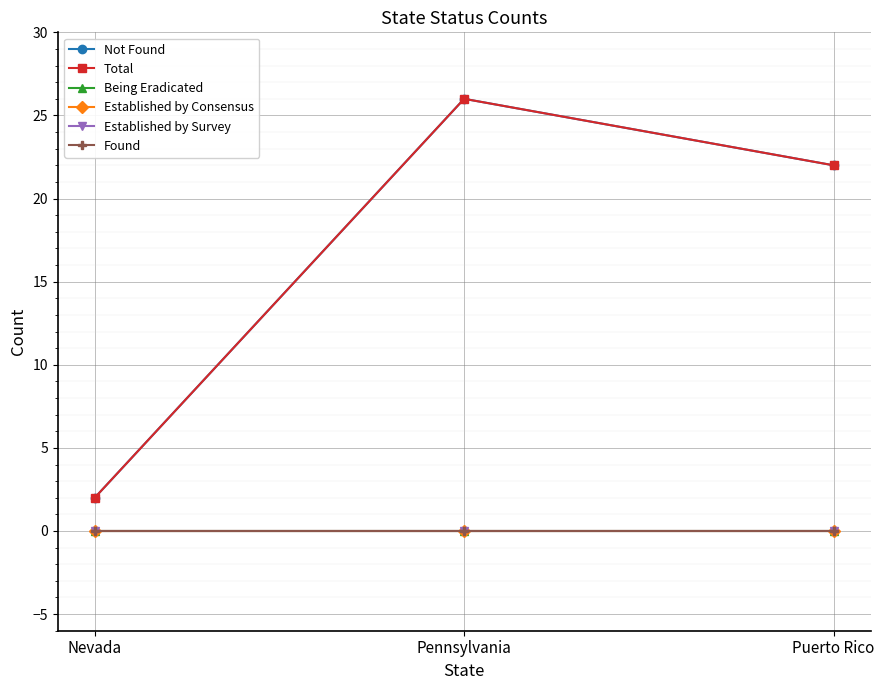

Does the chart have visible grid lines?

Yes